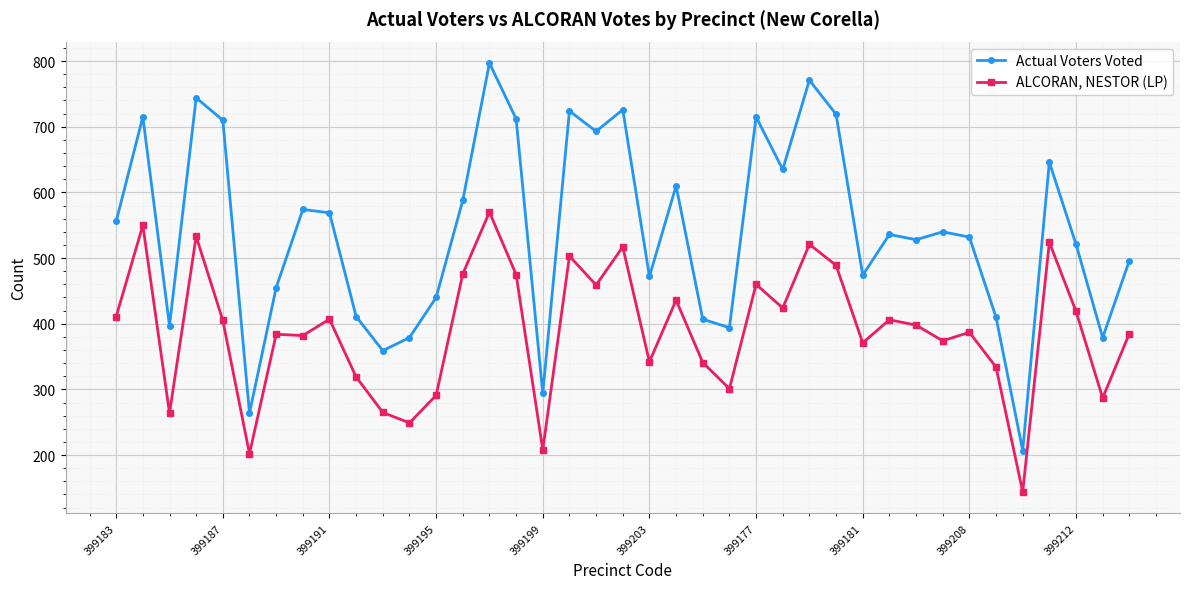

How many values in the ALCORAN, NESTOR (LP) series are below 398?

19